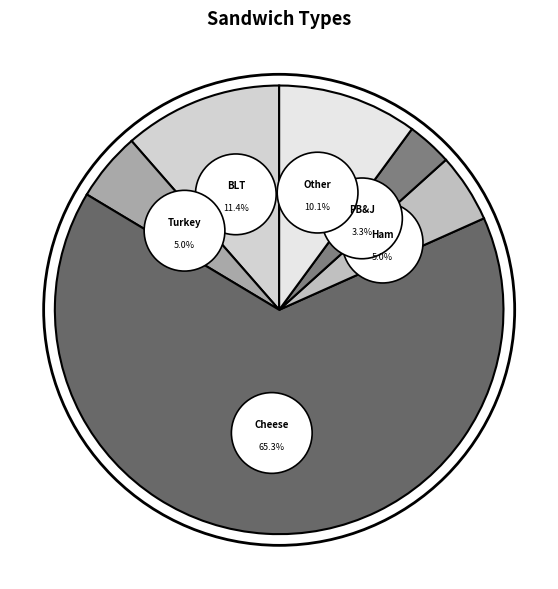

Is there a majority slice in this chart?

Yes